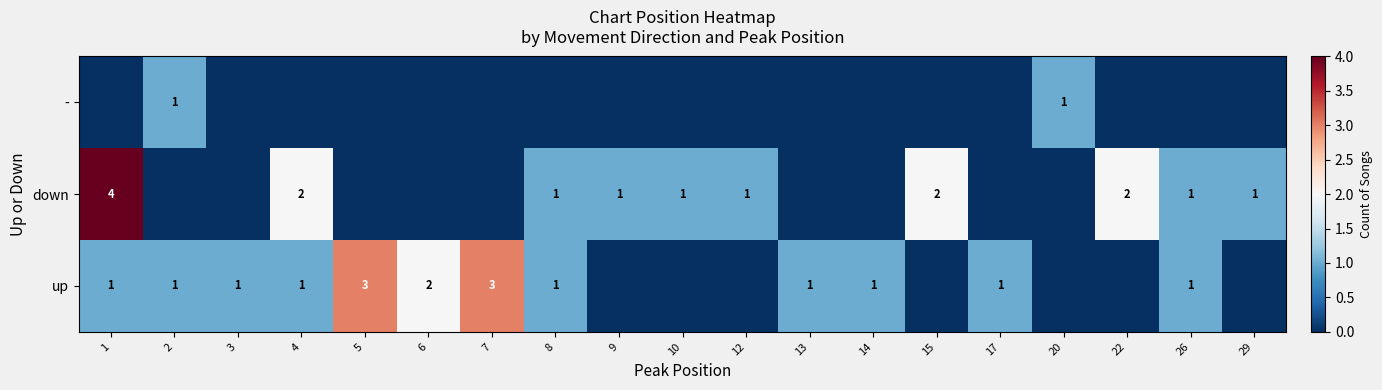

What is the sum of the up values at 7 and 1?

4